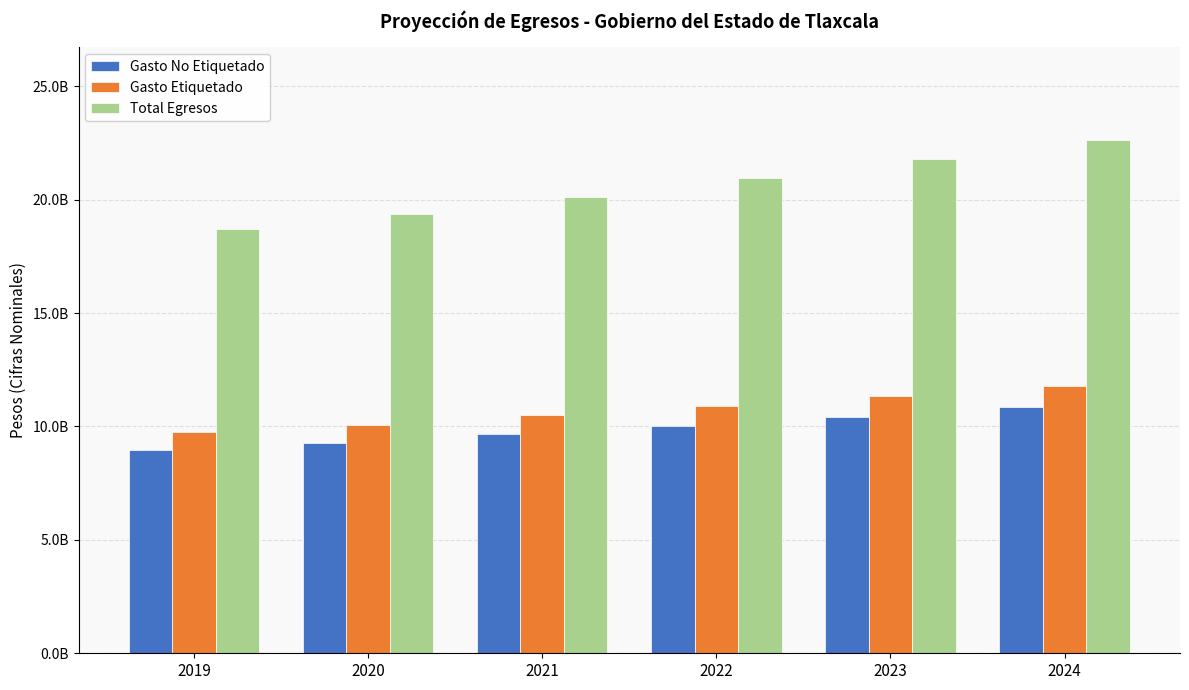

Are the bars horizontal?

No